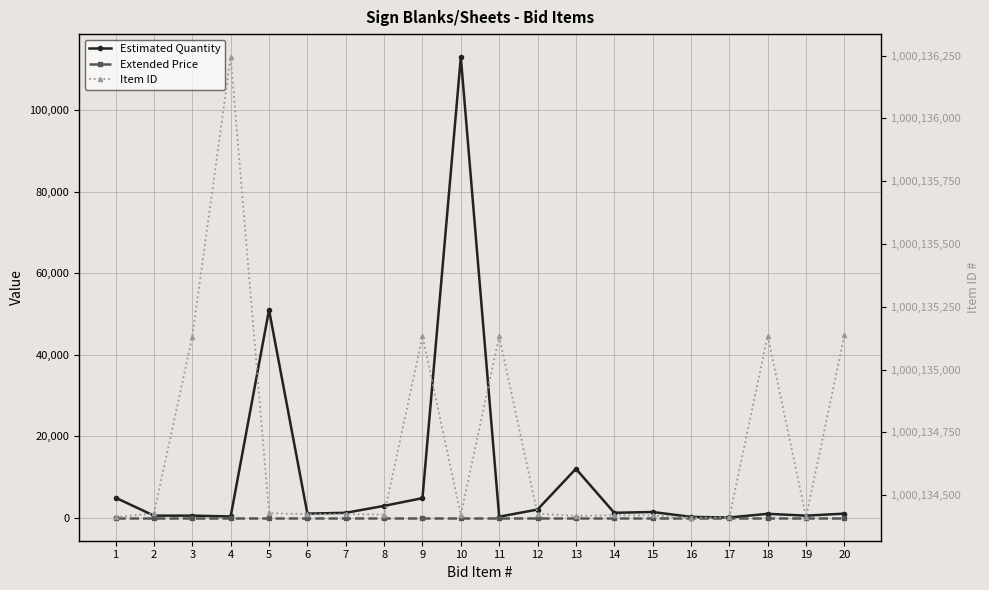

Reading right to left, transcribe all the data shown in this chart.

Estimated Quantity: 1000	500	950	50	200	1400	1200	12000	2000	250	113000	4800	2900	1200	1000	51000	300	500	500	4900
Extended Price: 0	0	0	0	0	0	0	0	0	0	0	0	0	0	0	0	0	0	0	0
Item ID: 1000135136	1000134413	1000135135	1000134411	1000134410	1000134419	1000134420	1000134417	1000134426	1000135132	1000134421	1000135133	1000134422	1000134425	1000134424	1000134428	1000136244	1000135131	1000134427	1000134412